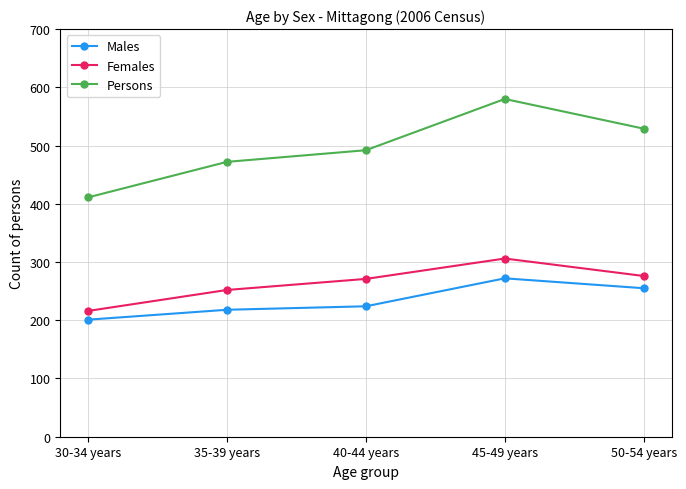

The value of Females at 35-39 years is 252. True or false?

True